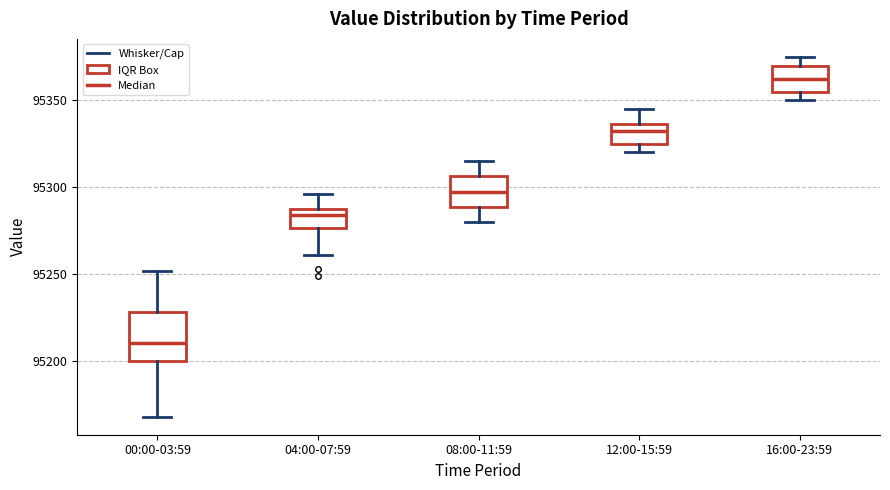

Reading left to right, transcribe this box plot: for each box, give where its median line is, the range the box spans, and where its two whiskers end, as read against the y-axis. The values are not printed on the chart, so give them approximately, as read against the axis.

00:00-03:59: median 95210, box 95200 to 95230, whiskers 95170 to 95250
04:00-07:59: median 95285 (just below the box's upper edge), box 95275 to 95285, whiskers 95260 to 95295
08:00-11:59: median 95300, box 95290 to 95305, whiskers 95280 to 95315
12:00-15:59: median 95335 (just below the box's upper edge), box 95325 to 95335, whiskers 95320 to 95345
16:00-23:59: median 95365, box 95355 to 95370, whiskers 95350 to 95375